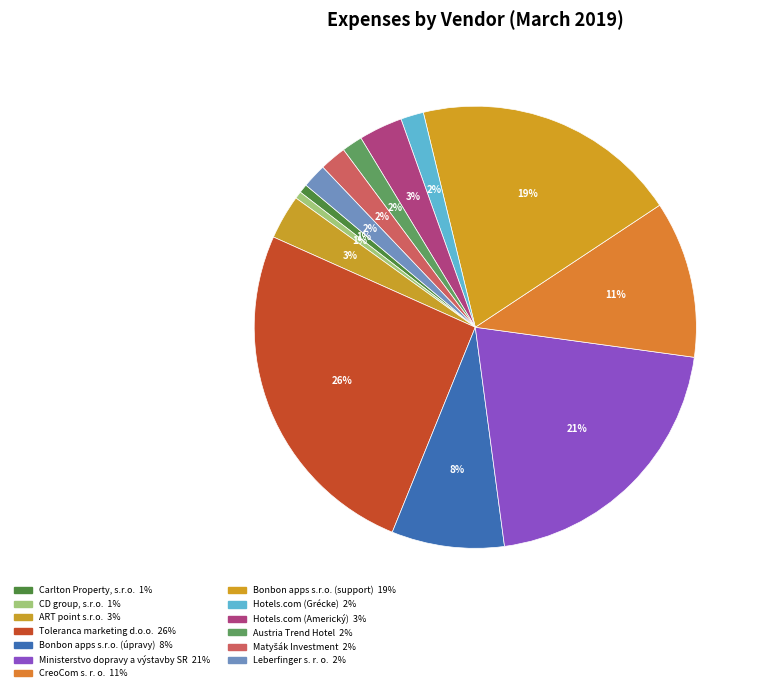

How many slices are in this pie chart?

13